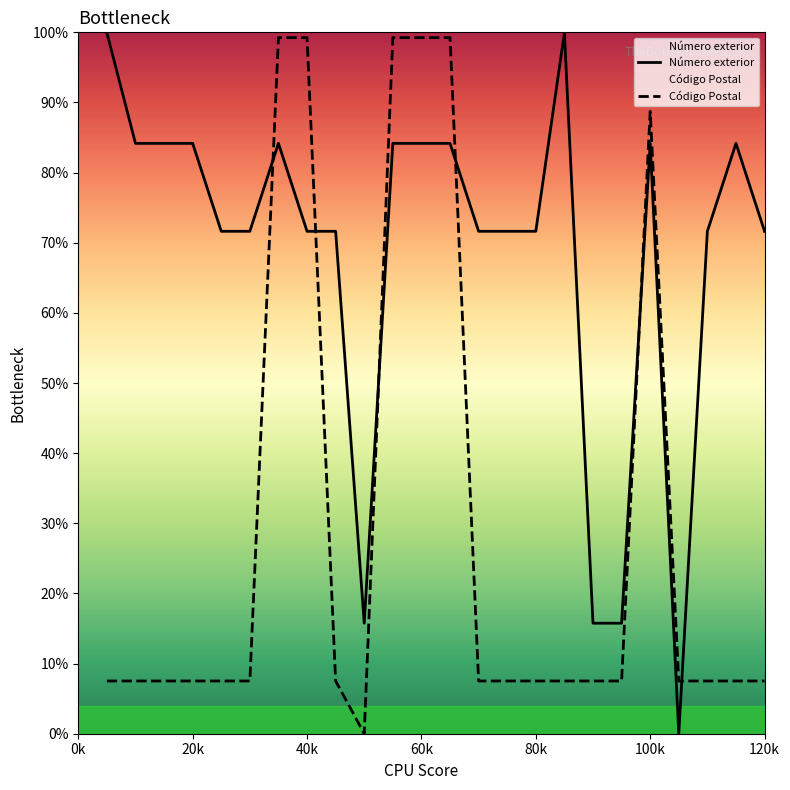

True or false: Número exterior and Código Postal intersect in this chart.

True